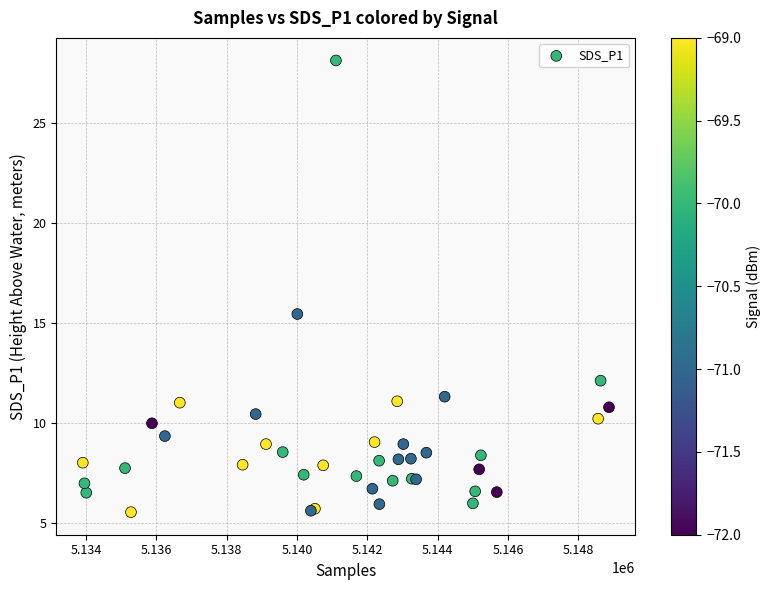

What Y value in the scatter plot is closest to 16?

15.4